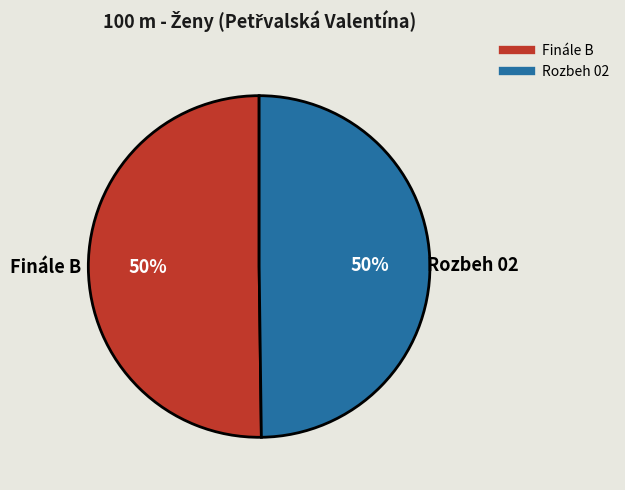

Count the number of slices in the pie.

2